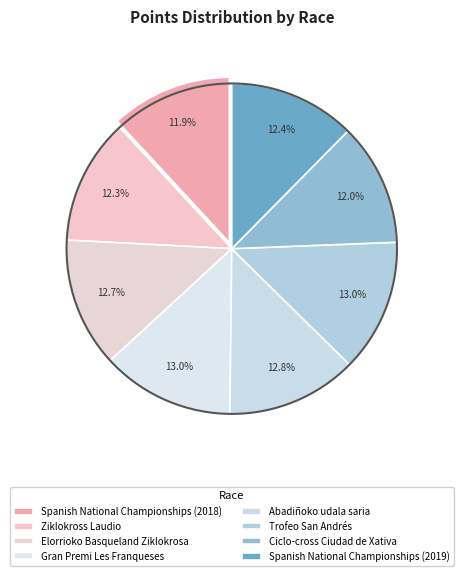

What percentage do Spanish National Championships (2019) and Spanish National Championships (2018) together represent?

24.3%